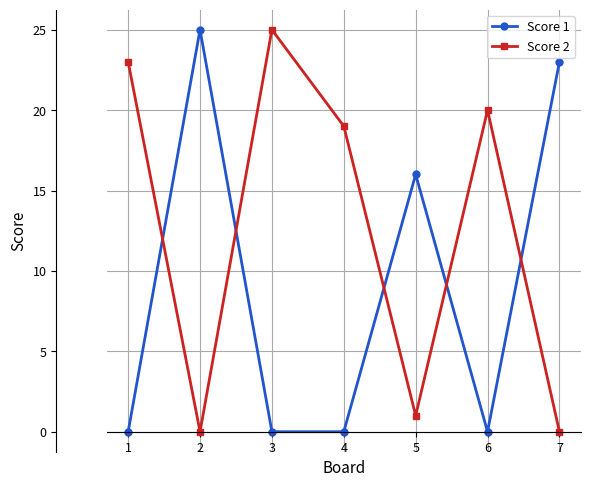

List the series in order of their overall mean, highest first.

Score 2, Score 1